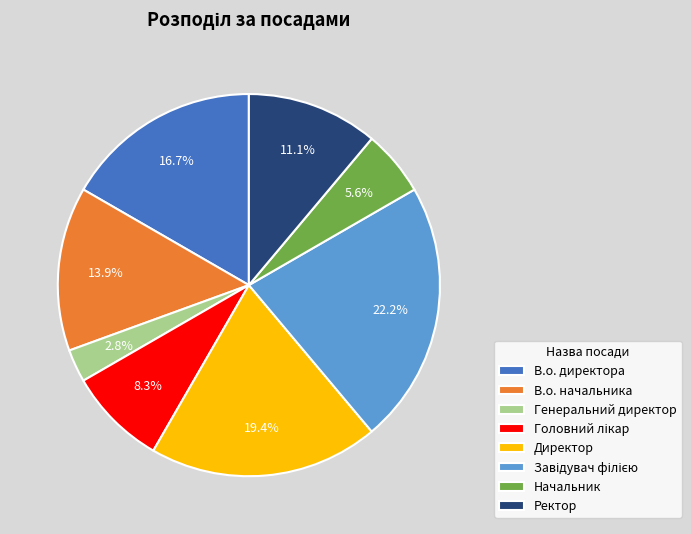

To the nearest percent, what is the average slice percentage?

12%